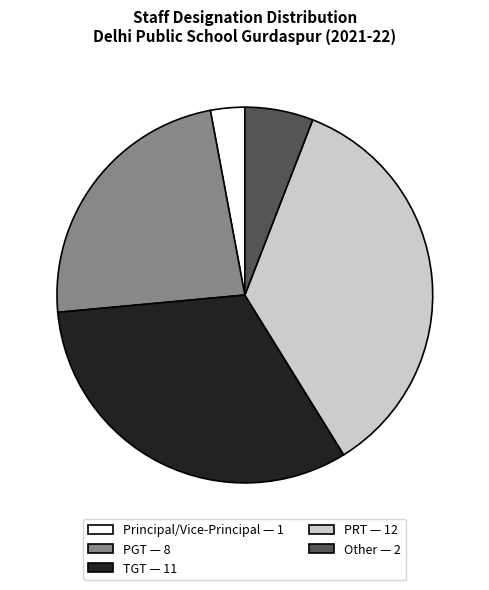

Does Other account for over 50% of the chart?

No